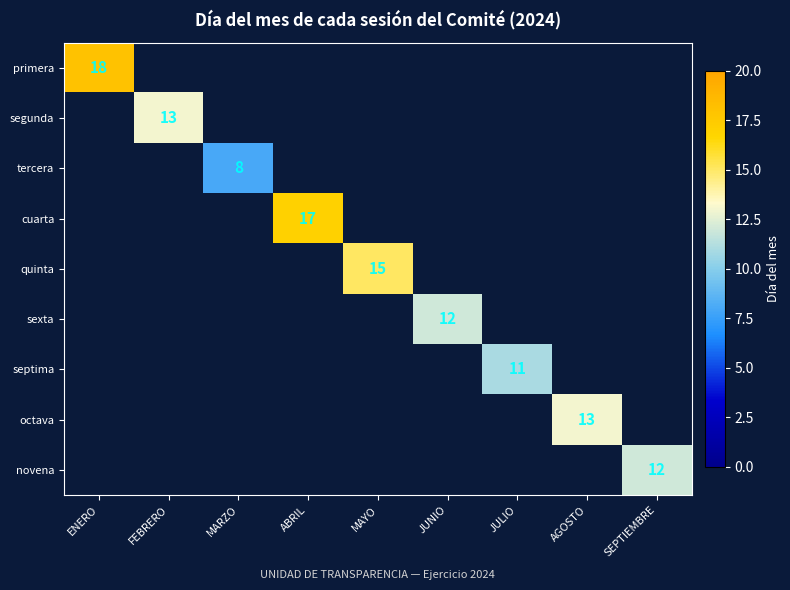

True or false: novena has a value of 3.3 at SEPTIEMBRE.

False